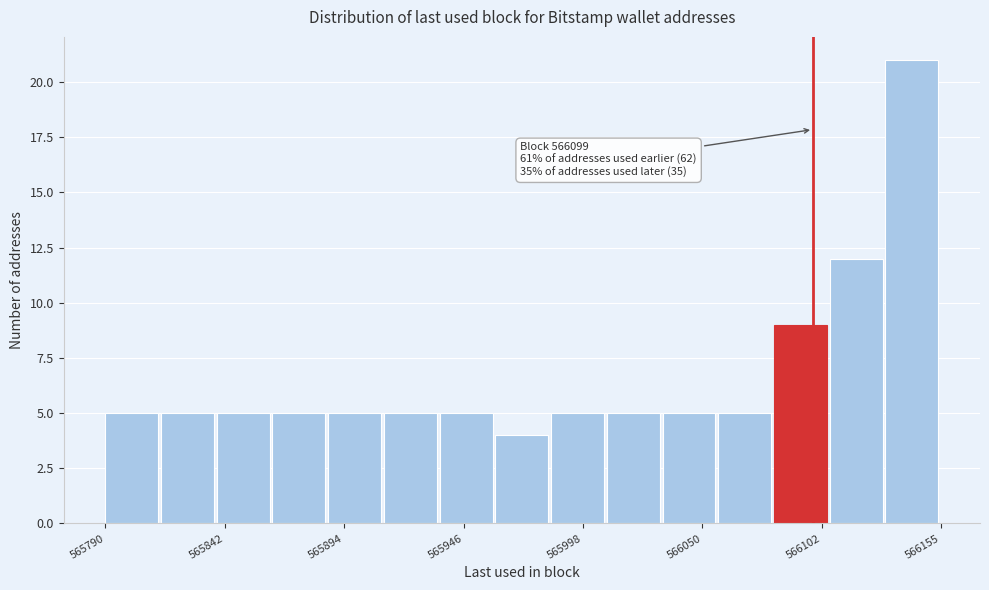

Around what value on the x-axis is the tallest bar? Give the approximate position of its centre, as read against the axis.

566140